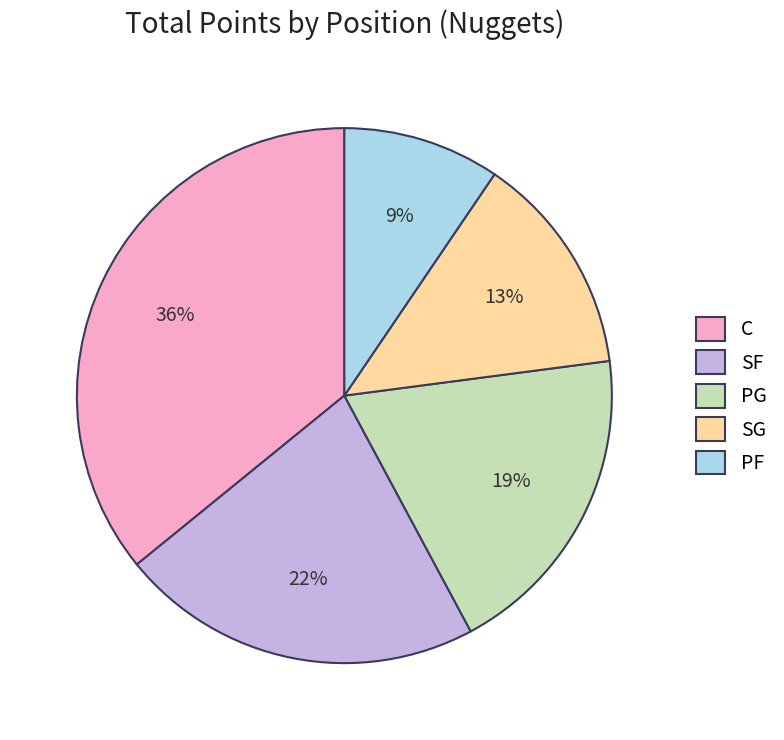

The PG slice represents 5% of the pie. True or false?

False